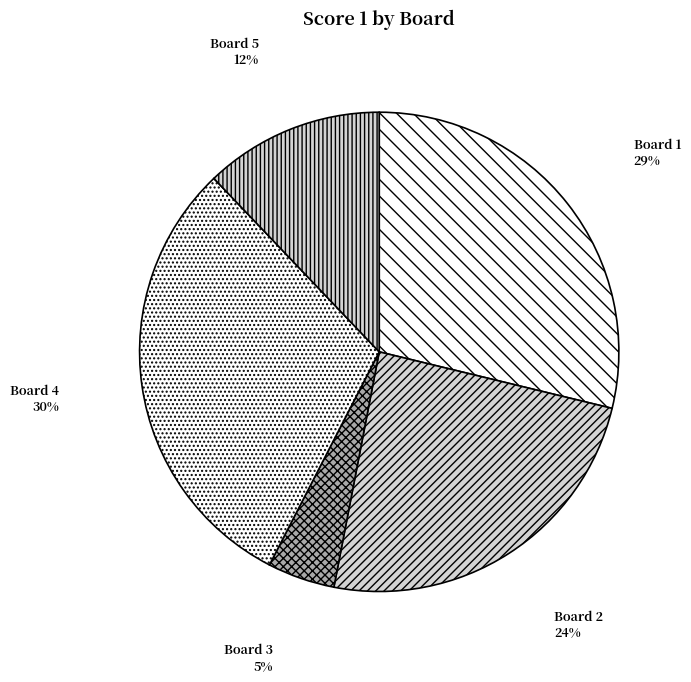

The Board 2 slice represents 15% of the pie. True or false?

False